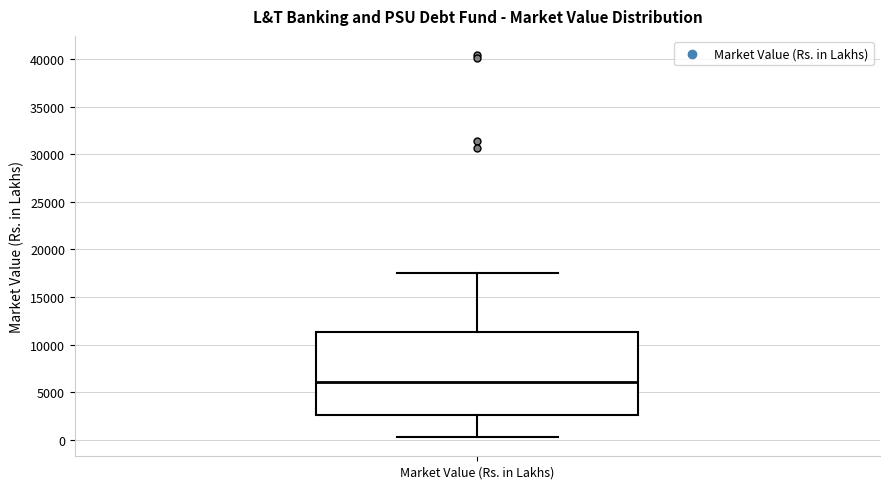

Where does the upper whisker of the box for Market Value (Rs. in Lakhs) end on the y-axis? The values are not printed on the chart, so give them approximately, as read against the axis.

17500